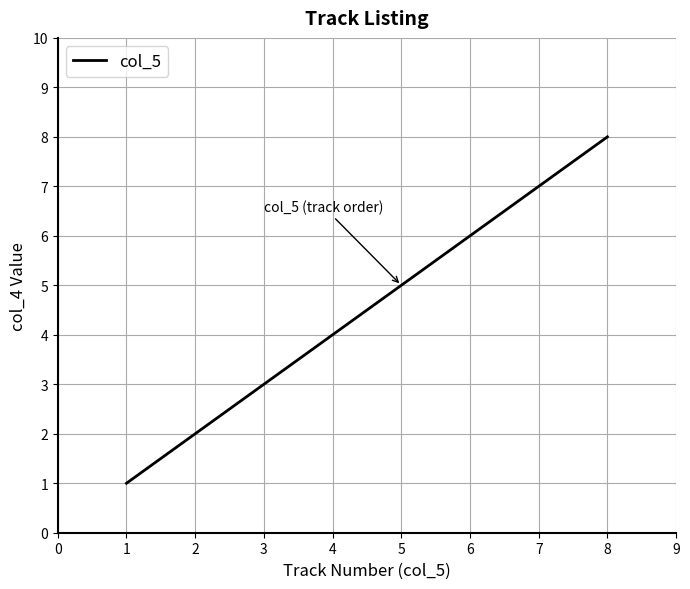

How many lines are shown in the chart?

1